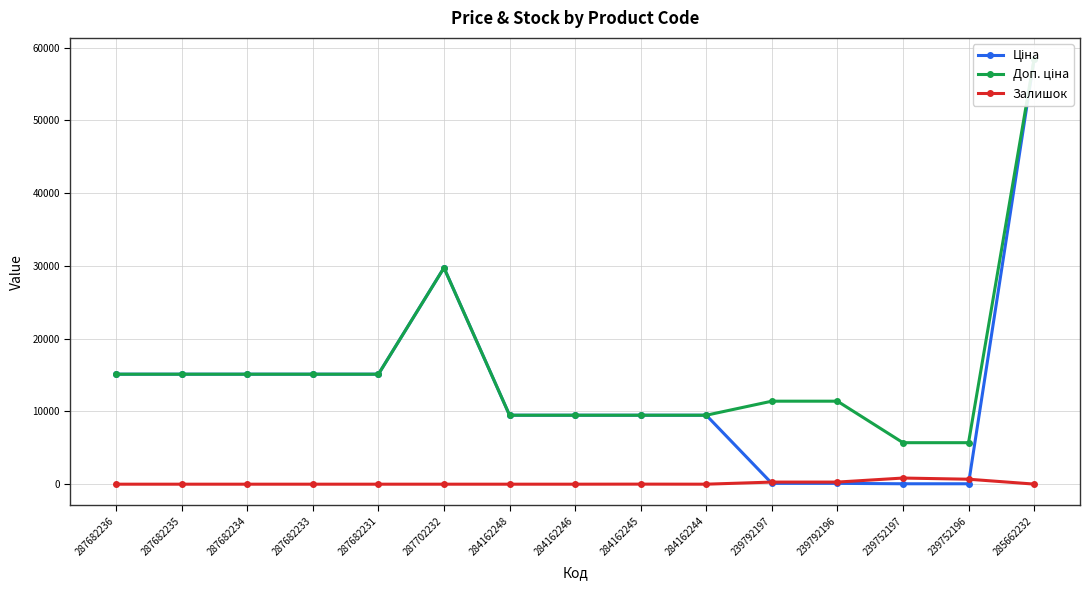

Reading left to right, list all the values displayed in this chart.

Ціна: 15120.0	15120.0	15120.0	15120.0	15120.0	29747.2	9480.1	9480.1	9480.1	9480.1	114.1	114.1	57.0	57.0	58426.5
Доп. ціна: 15120.0	15120.0	15120.0	15120.0	15120.0	29747.2	9480.1	9480.1	9480.1	9480.1	11410.0	11410.0	5705.0	5705.0	58426.5
Залишок: 0.0	0.0	0.0	0.0	0.0	0.0	0.0	0.0	8.0	0.0	289.0	290.0	845.0	683.0	14.0